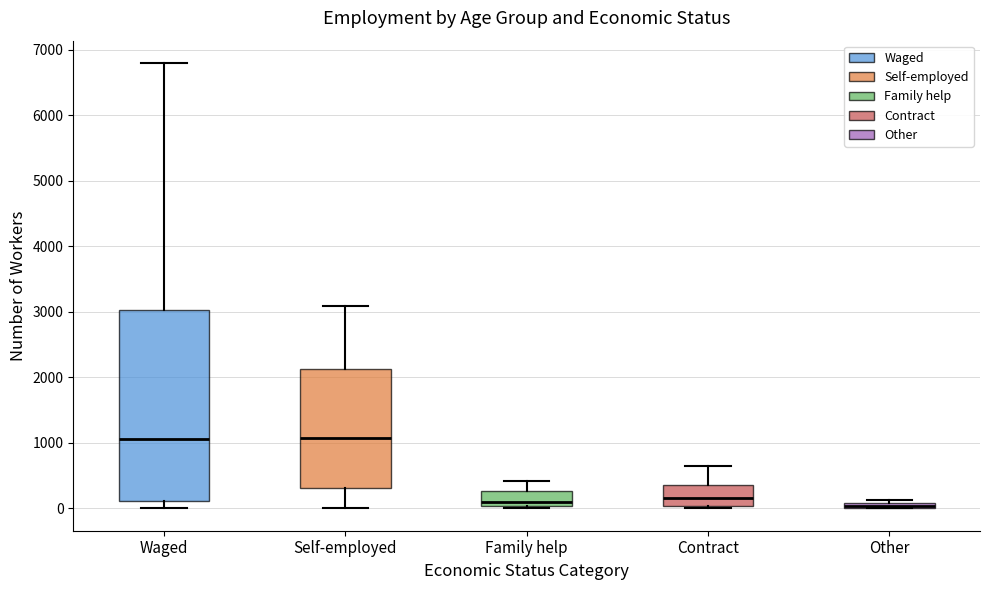

Which box is the tallest, from its lower edge to its upper edge?

Waged